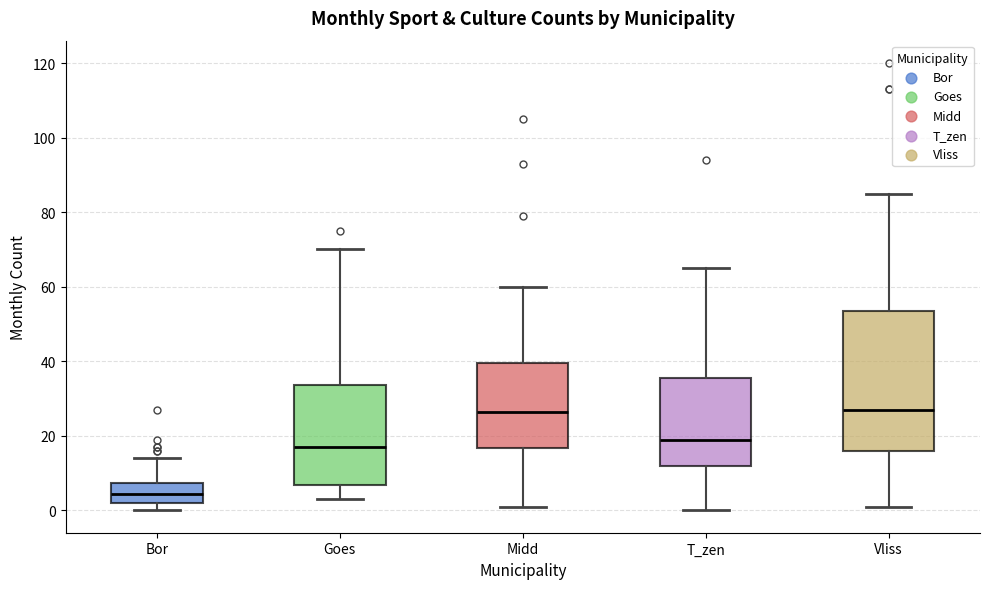

Where does the lower whisker of the box for Vliss end on the y-axis? The values are not printed on the chart, so give them approximately, as read against the axis.

2